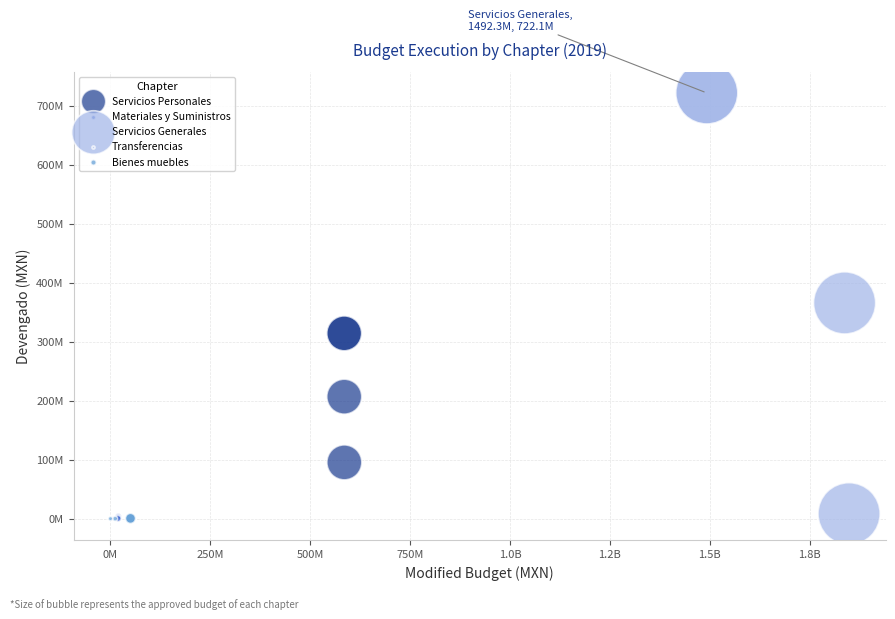

Which series contains the highest Y value?

Servicios Generales